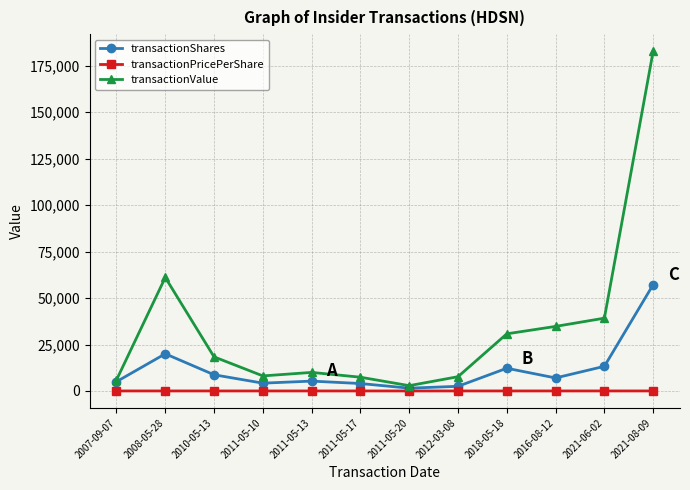

Which series has the widest spread of values?

transactionValue